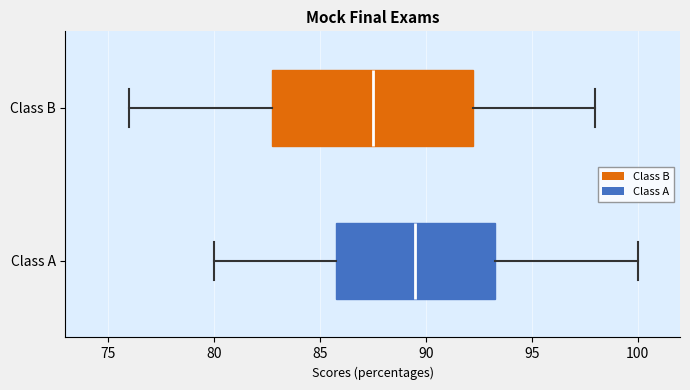

Reading bottom to top, transcribe this box plot: for each box, give where its median line is, the range the box spans, and where its two whiskers end, as read against the x-axis. The values are not printed on the chart, so give them approximately, as read against the axis.

Class A: median 89.5, box 86.0 to 93.5, whiskers 80.0 to 100.0
Class B: median 87.5, box 83.0 to 92.5, whiskers 76.0 to 98.0